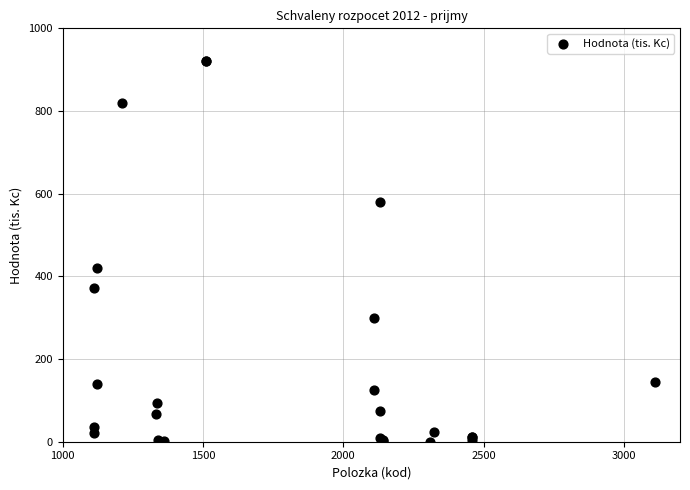

What Y value in the scatter plot is closest to 460?

420